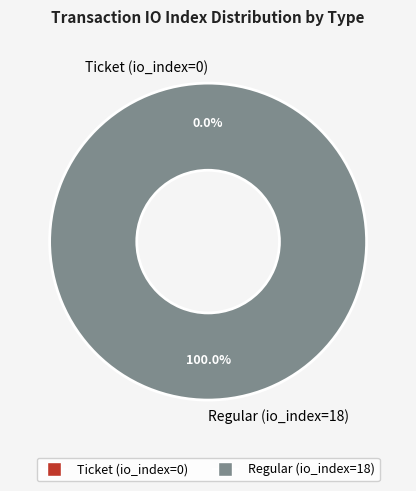

Combined, what portion of the pie is Regular (io_index=18) and Ticket (io_index=0)?

100.0%